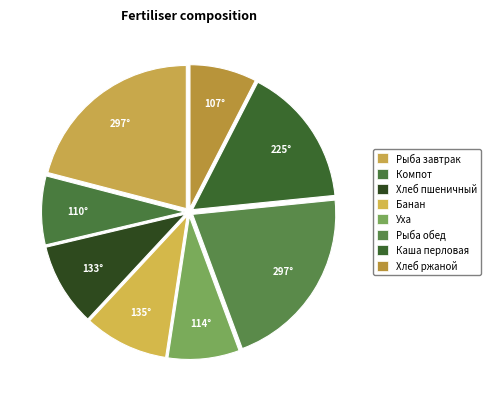

Is Каша перловая the majority of the pie?

No